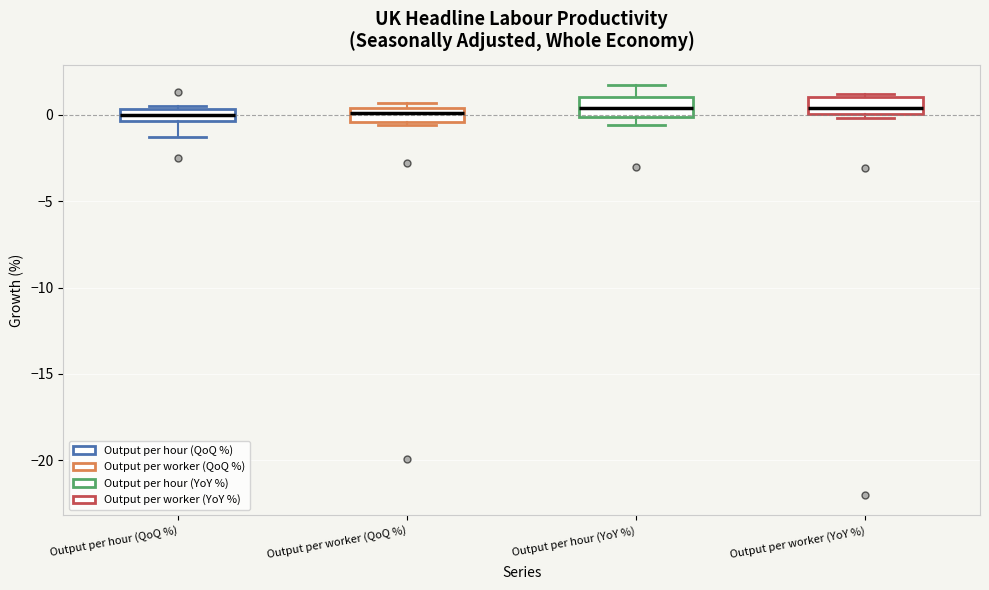

Where is the upper edge of the box for Output per hour (QoQ %) on the y-axis? The values are not printed on the chart, so give them approximately, as read against the axis.

0.5